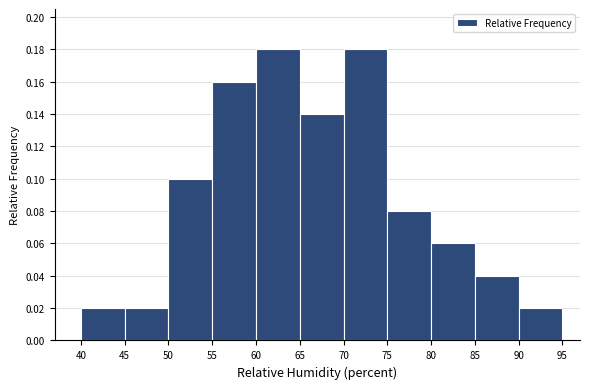

Reading left to right, transcribe this chart: for each bar, give the range it covers on the x-axis and its height. The values are not printed on the chart, so give them approximately, as read against the axis.

40 to 45: 0.02
45 to 50: 0.02
50 to 55: 0.10
55 to 60: 0.16
60 to 65: 0.18
65 to 70: 0.14
70 to 75: 0.18
75 to 80: 0.08
80 to 85: 0.06
85 to 90: 0.04
90 to 95: 0.02